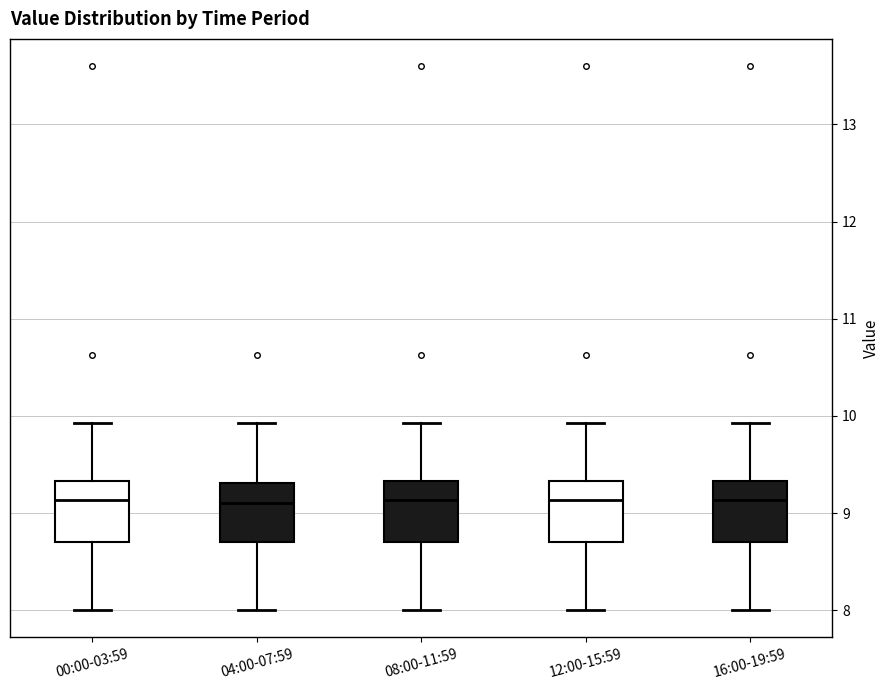

Reading left to right, transcribe this box plot: for each box, give where its median line is, the range the box spans, and where its two whiskers end, as read against the y-axis. The values are not printed on the chart, so give them approximately, as read against the axis.

00:00-03:59: median 9.1, box 8.7 to 9.3, whiskers 8.0 to 9.9
04:00-07:59: median 9.1, box 8.7 to 9.3, whiskers 8.0 to 9.9
08:00-11:59: median 9.1, box 8.7 to 9.3, whiskers 8.0 to 9.9
12:00-15:59: median 9.1, box 8.7 to 9.3, whiskers 8.0 to 9.9
16:00-19:59: median 9.1, box 8.7 to 9.3, whiskers 8.0 to 9.9